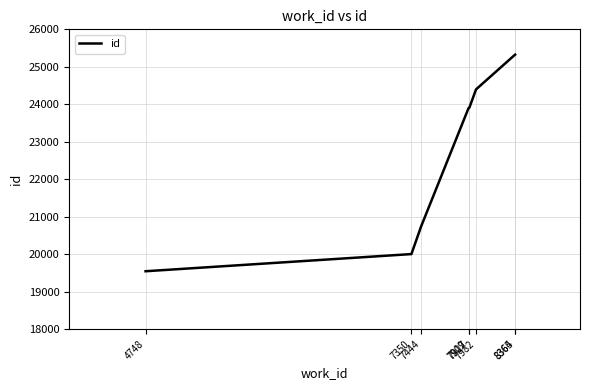

What is the ratio of the value at 7350 to the value at 7909?

0.8